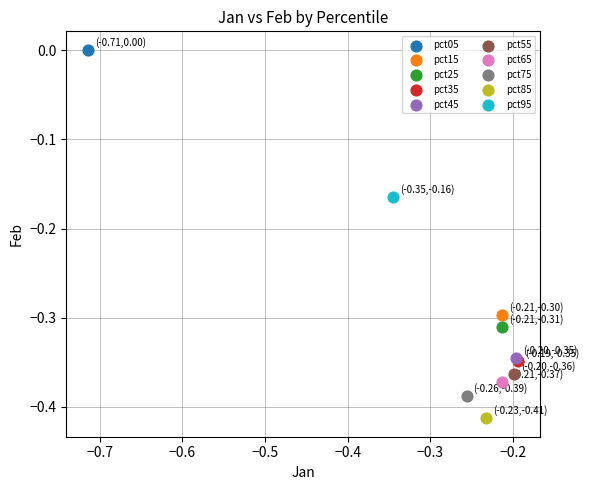

What are all the series names shown in the legend?

pct05, pct15, pct25, pct35, pct45, pct55, pct65, pct75, pct85, pct95